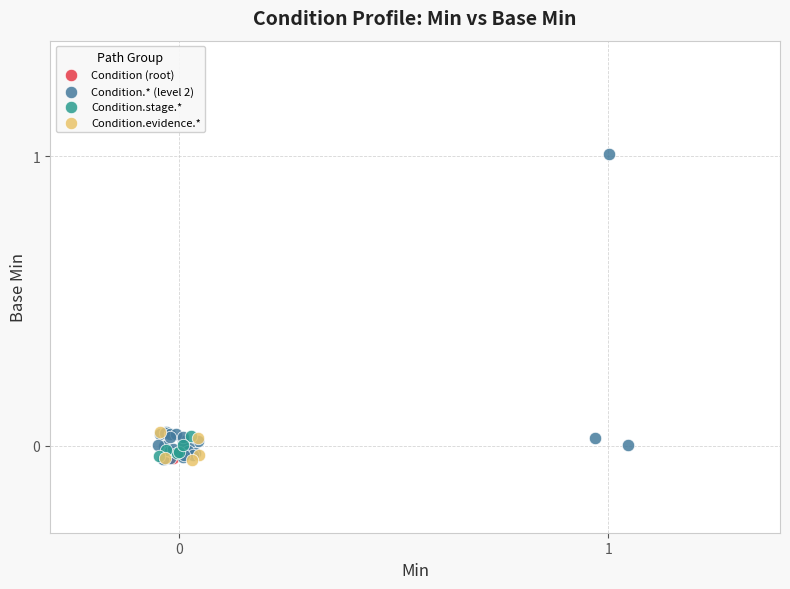

Which series reaches the maximum Y coordinate?

Condition.* (level 2)